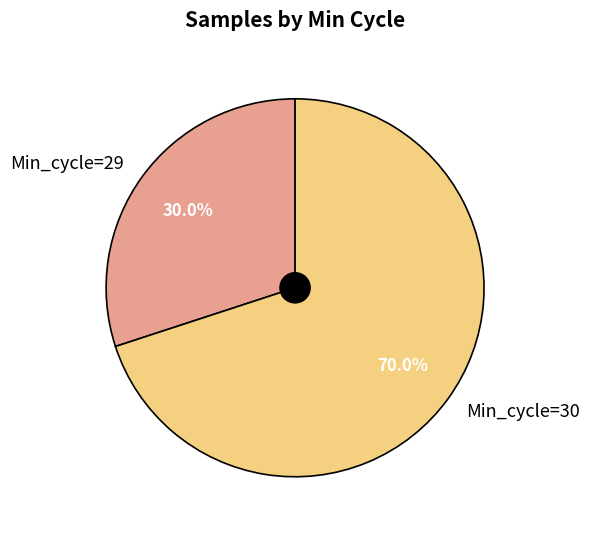

Which category has the biggest portion of the pie?

Min_cycle=30